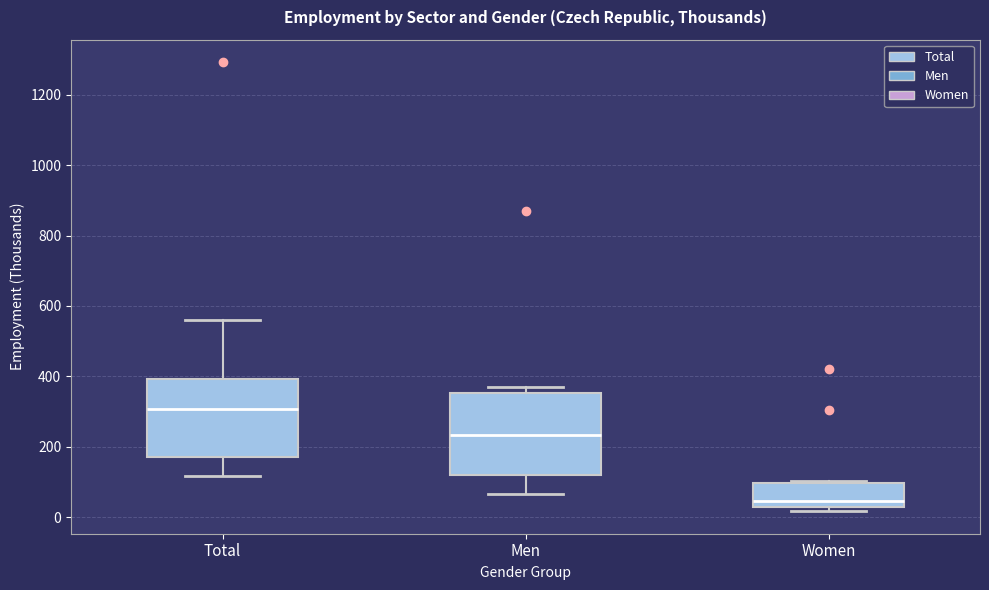

Which box has the highest median line?

Total